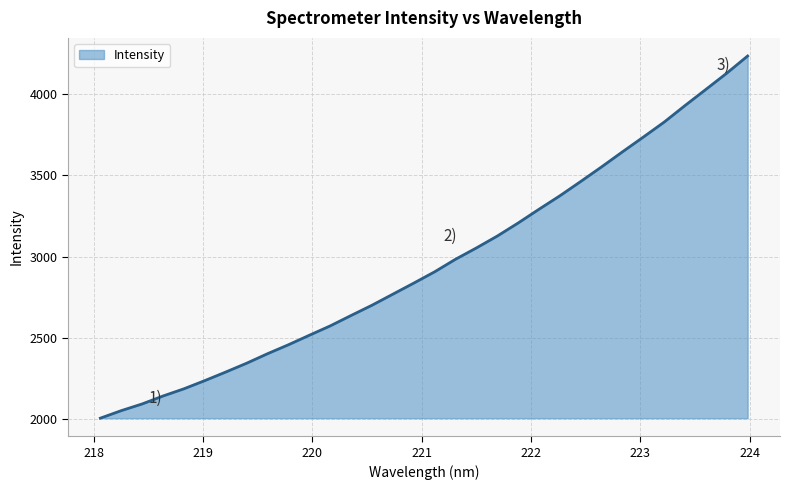

What is the maximum value shown in the chart?

4235.1